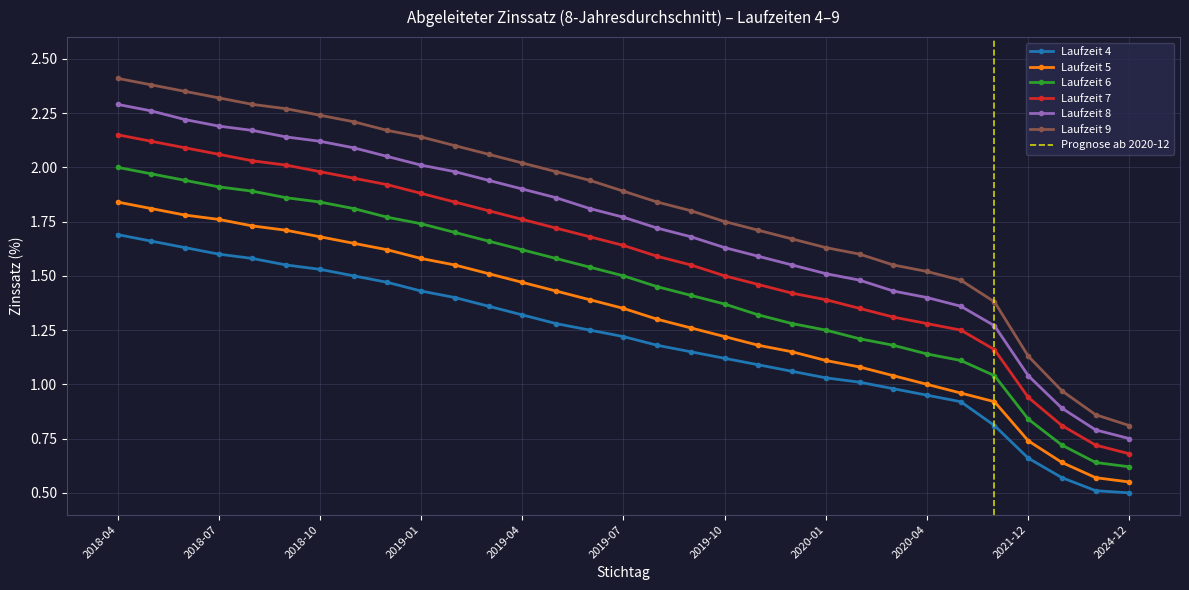

The value of Laufzeit 4 at 2019-07 is 1.2. True or false?

True